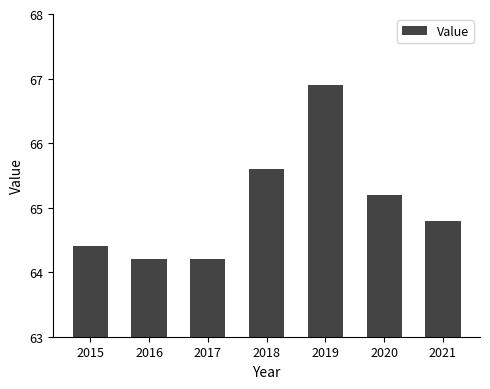

What is the value of the 2nd bar from the left?

64.2